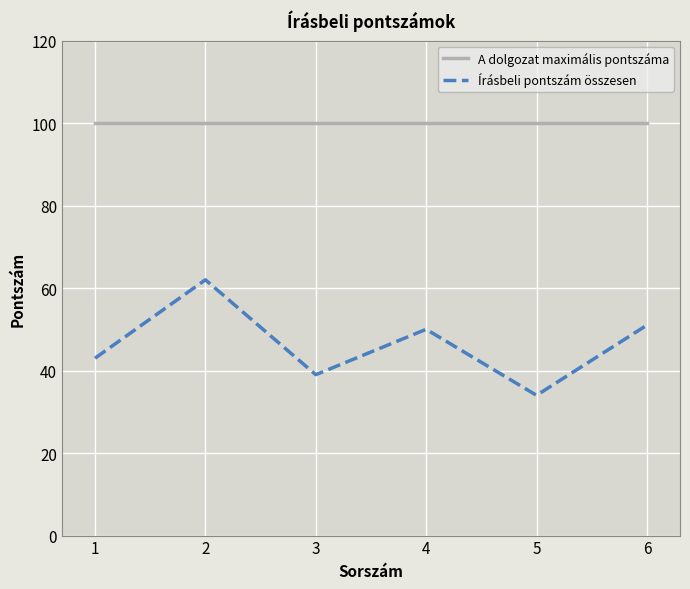

Which series has the largest range (max minus min)?

Írásbeli pontszám összesen